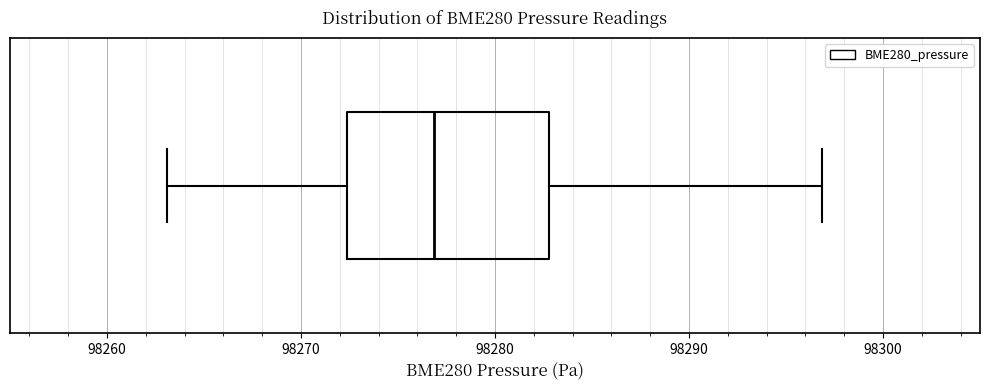

Where does the right whisker of the box end on the x-axis? The values are not printed on the chart, so give them approximately, as read against the axis.

98297